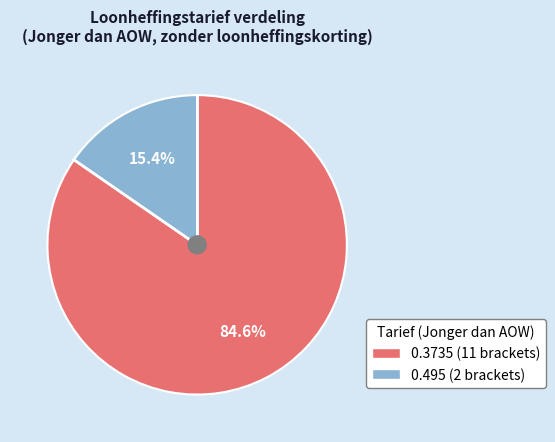

To the nearest percent, what is the difference between the largest and smallest slice percentages?

69%